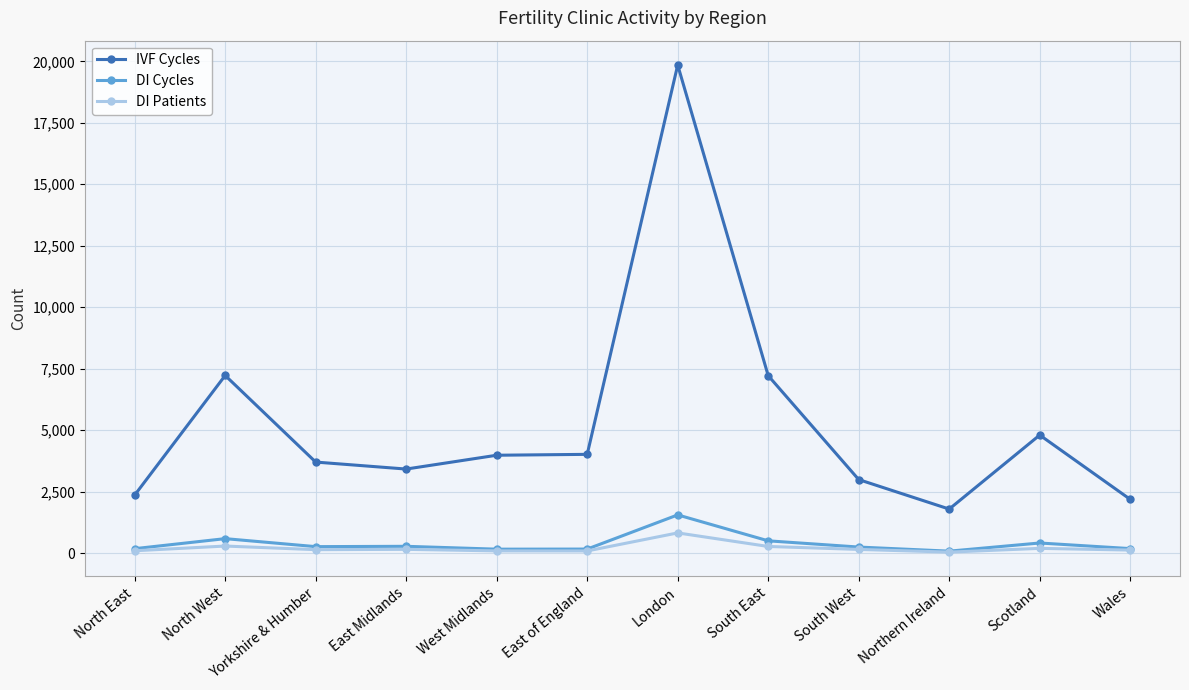

Where is the first local maximum for IVF Cycles?

North West